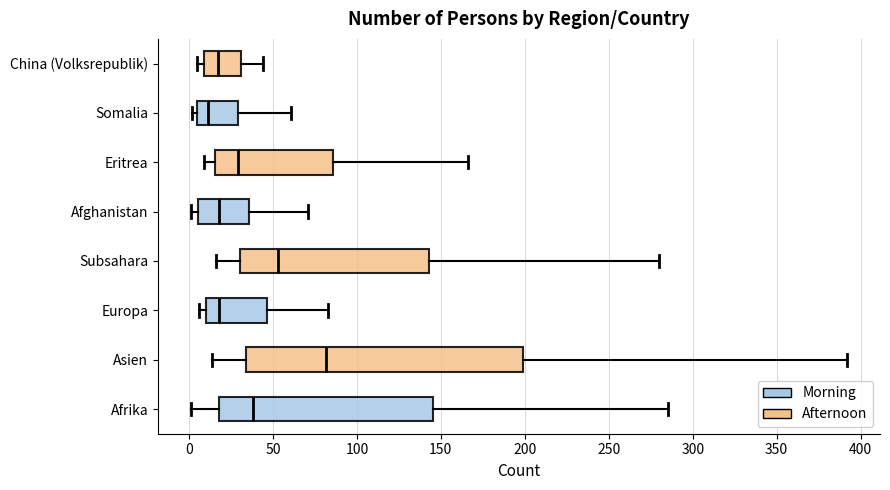

Reading bottom to top, transcribe this box plot: for each box, give where its median line is, the range the box spans, and where its two whiskers end, as read against the x-axis. The values are not printed on the chart, so give them approximately, as read against the axis.

Afrika: median 40, box 20 to 145, whiskers 0 to 285
Asien: median 80, box 35 to 200, whiskers 15 to 390
Europa: median 20, box 10 to 45, whiskers 5 to 85
Subsahara: median 55, box 30 to 145, whiskers 15 to 280
Afghanistan: median 20, box 5 to 35, whiskers 0 to 70
Eritrea: median 30, box 15 to 85, whiskers 10 to 165
Somalia: median 10, box 5 to 30, whiskers 0 to 60
China (Volksrepublik): median 15, box 10 to 30, whiskers 5 to 45